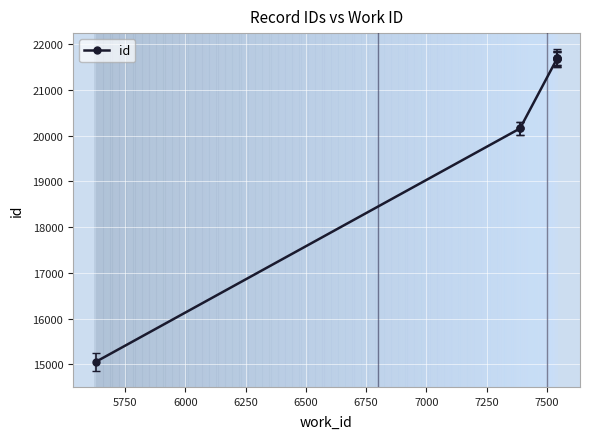

True or false: the data has more than 0 interior local peaks.

False